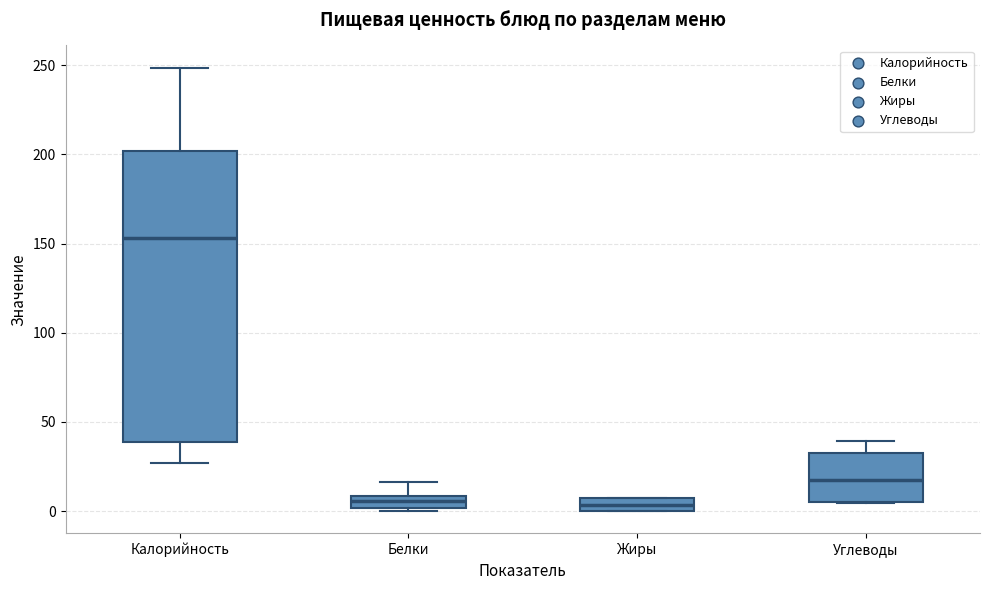

Where is the lower edge of the box for Жиры on the y-axis? The values are not printed on the chart, so give them approximately, as read against the axis.

0